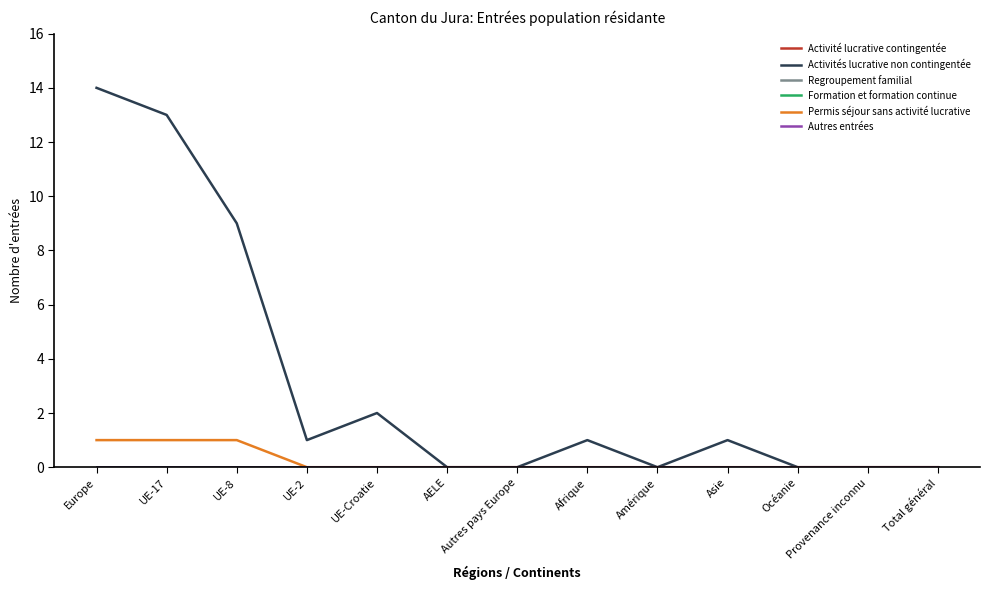

Reading right to left, transcribe all the data shown in this chart.

Activité lucrative contingentée: Total général=0	Provenance inconnu=0	Océanie=0	Asie=0	Amérique=0	Afrique=0	Autres pays Europe=0	AELE=0	UE-Croatie=0	UE-2=0	UE-8=0	UE-17=0	Europe=0
Activités lucrative non contingentée: Total général=0	Provenance inconnu=0	Océanie=0	Asie=1	Amérique=0	Afrique=1	Autres pays Europe=0	AELE=0	UE-Croatie=2	UE-2=1	UE-8=9	UE-17=13	Europe=14
Regroupement familial: Total général=0	Provenance inconnu=0	Océanie=0	Asie=0	Amérique=0	Afrique=0	Autres pays Europe=0	AELE=0	UE-Croatie=0	UE-2=0	UE-8=0	UE-17=0	Europe=0
Formation et formation continue: Total général=0	Provenance inconnu=0	Océanie=0	Asie=0	Amérique=0	Afrique=0	Autres pays Europe=0	AELE=0	UE-Croatie=0	UE-2=0	UE-8=0	UE-17=0	Europe=0
Permis séjour sans activité lucrative: Total général=0	Provenance inconnu=0	Océanie=0	Asie=0	Amérique=0	Afrique=0	Autres pays Europe=0	AELE=0	UE-Croatie=0	UE-2=0	UE-8=1	UE-17=1	Europe=1
Autres entrées: Total général=0	Provenance inconnu=0	Océanie=0	Asie=0	Amérique=0	Afrique=0	Autres pays Europe=0	AELE=0	UE-Croatie=0	UE-2=0	UE-8=0	UE-17=0	Europe=0